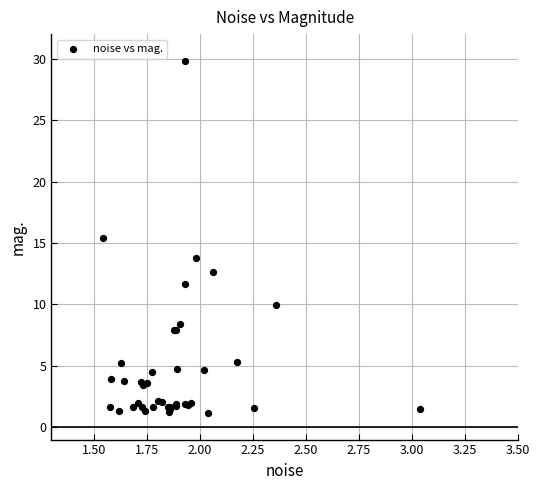

What Y value in the scatter plot is closest to 15?

15.4